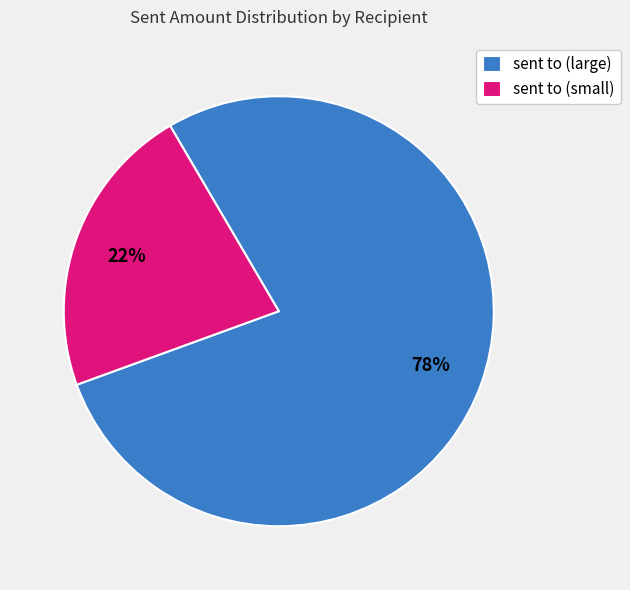

To the nearest percent, what is the average slice percentage?

50%